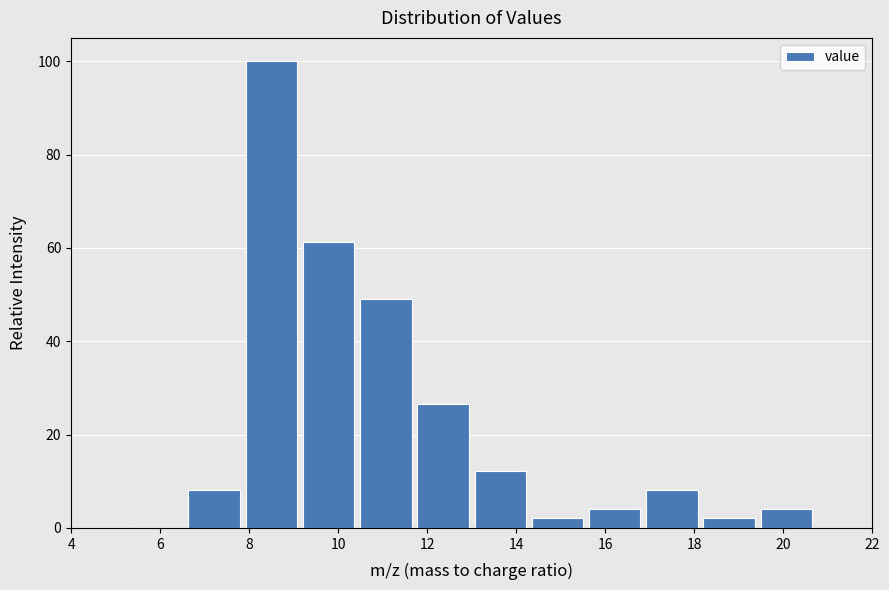

Reading left to right, list every bar in this chart as the range it spans on the x-axis followed by its height. Neither the bar edges nor the heights are printed on the chart, so give them approximately, as read against the axes.

4.0 to 5.2: 0
5.2 to 6.6: 0
6.6 to 7.8: 8
7.8 to 9.2: 100
9.2 to 10.4: 62
10.4 to 11.8: 48
11.8 to 13.0: 26
13.0 to 14.2: 12
14.2 to 15.6: 2
15.6 to 16.8: 4
16.8 to 18.2: 8
18.2 to 19.4: 2
19.4 to 20.8: 4
20.8 to 22.0: 0